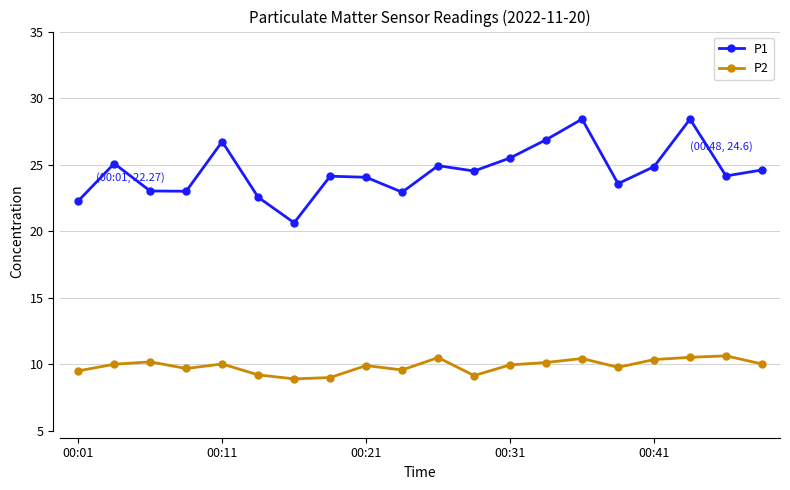

What are all the series names shown in the legend?

P1, P2